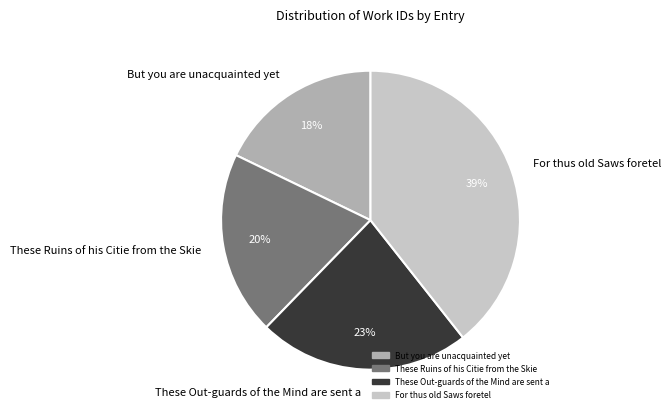

What is the ratio of the value at But you are unacquainted yet to the value at These Out-guards of the Mind are sent a?

0.8